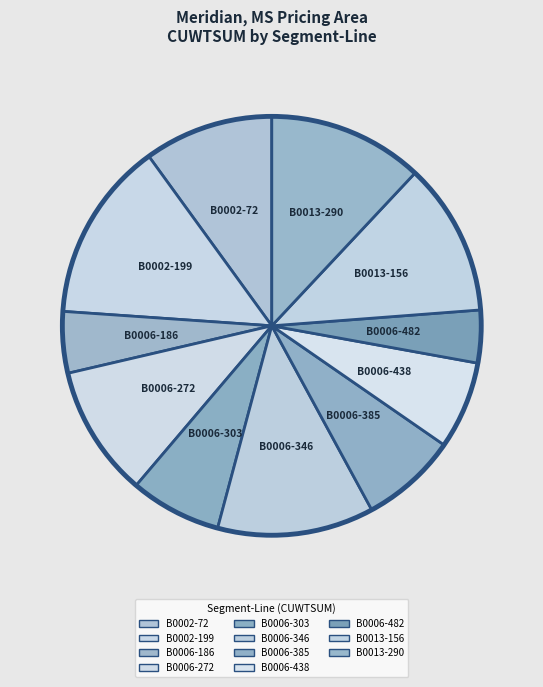

How much of the chart is everything except B0006-385?

92.5%